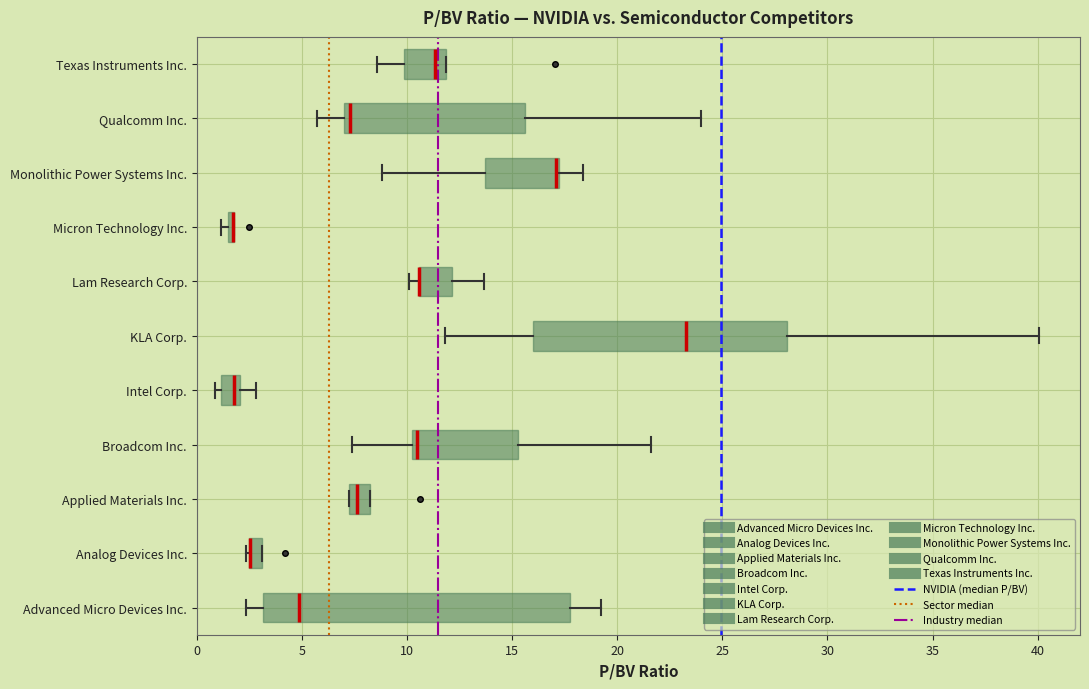

Where does the right whisker of the box for Advanced Micro Devices Inc. end on the x-axis? The values are not printed on the chart, so give them approximately, as read against the axis.

19.0